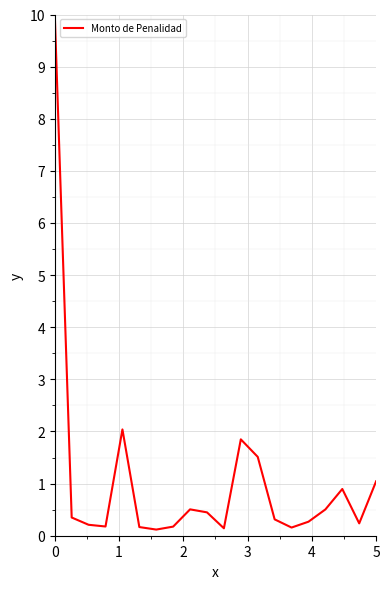

What is the maximum value shown in the chart?

10.0